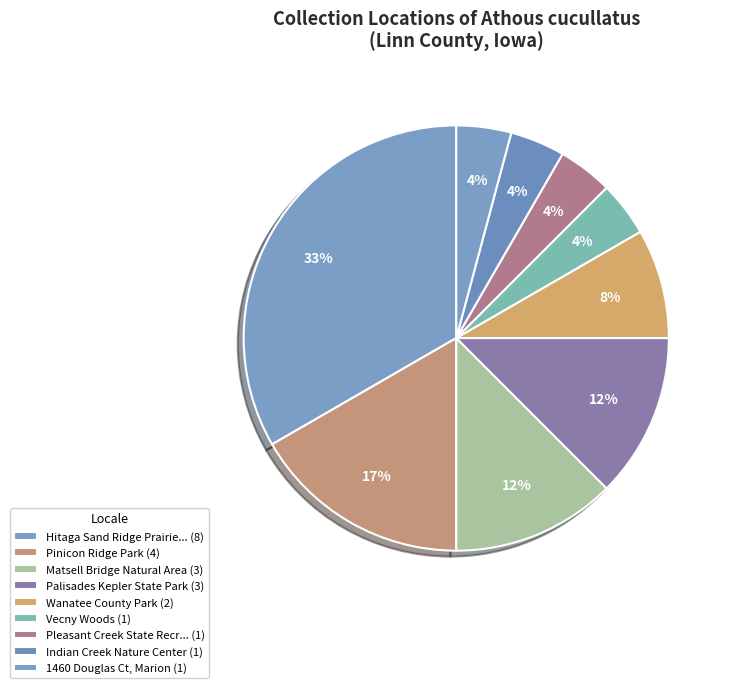

Count the number of slices in the pie.

9